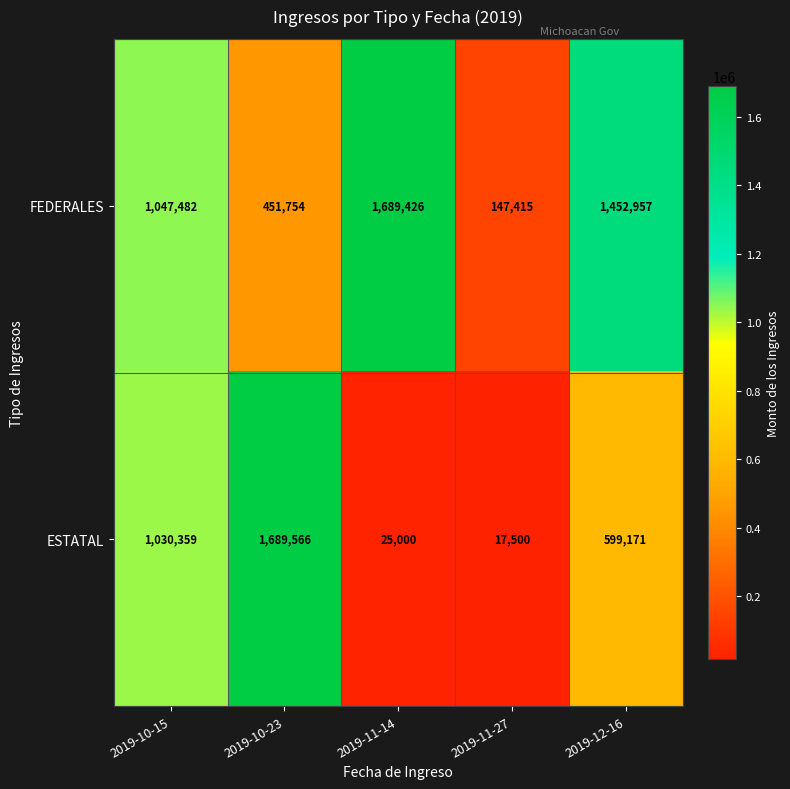

Where is FEDERALES nearest to the value 918420?

2019-10-15